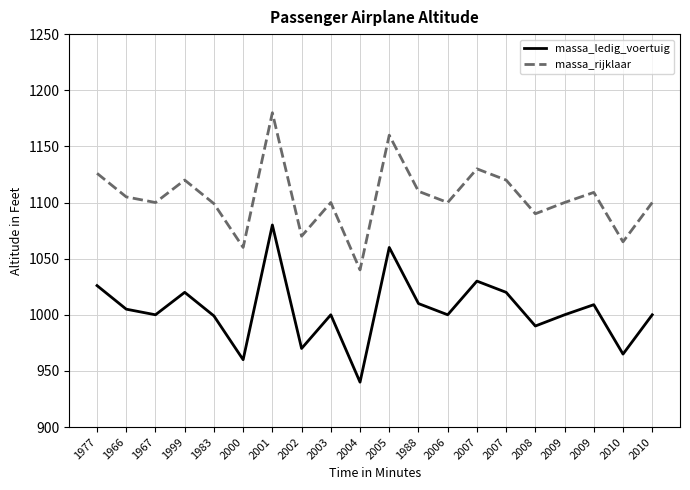

At which label does massa_rijklaar first exceed 1100?

1977